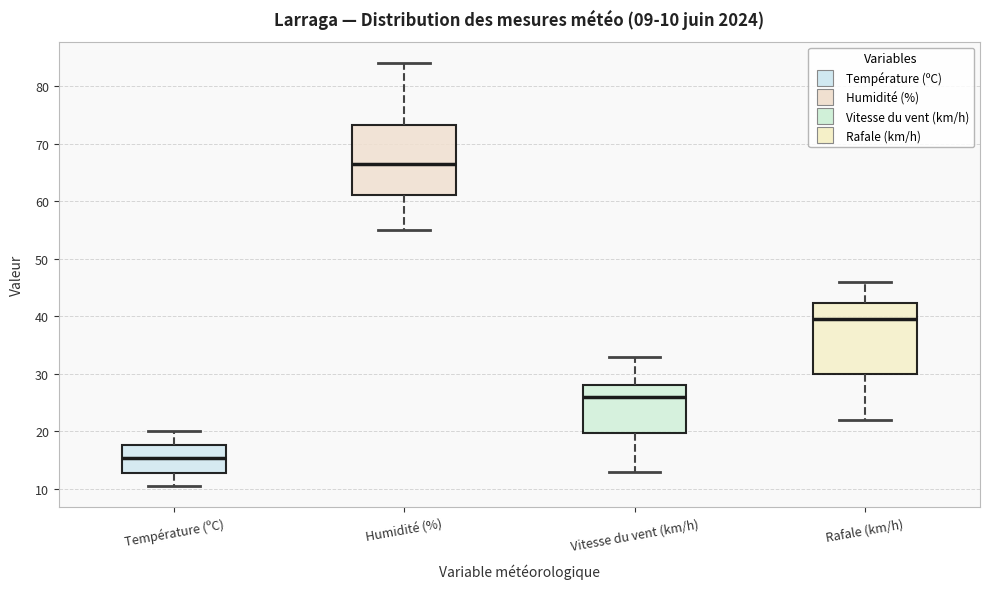

Which box has the lowest median line?

Température (ºC)